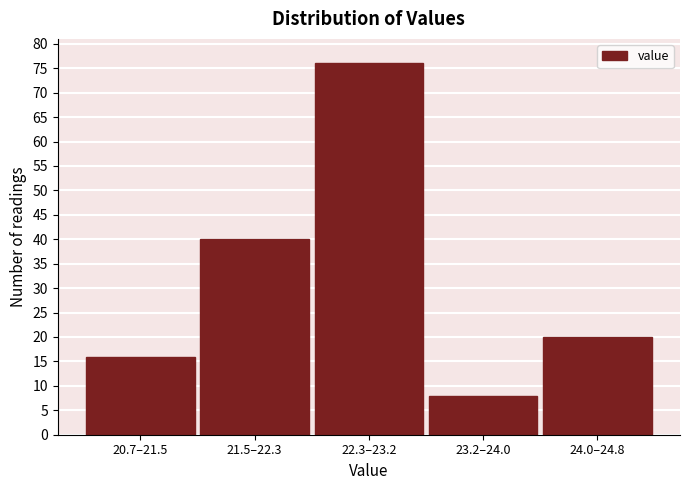

Reading left to right, transcribe all the data shown in this chart.

16	40	76	8	20